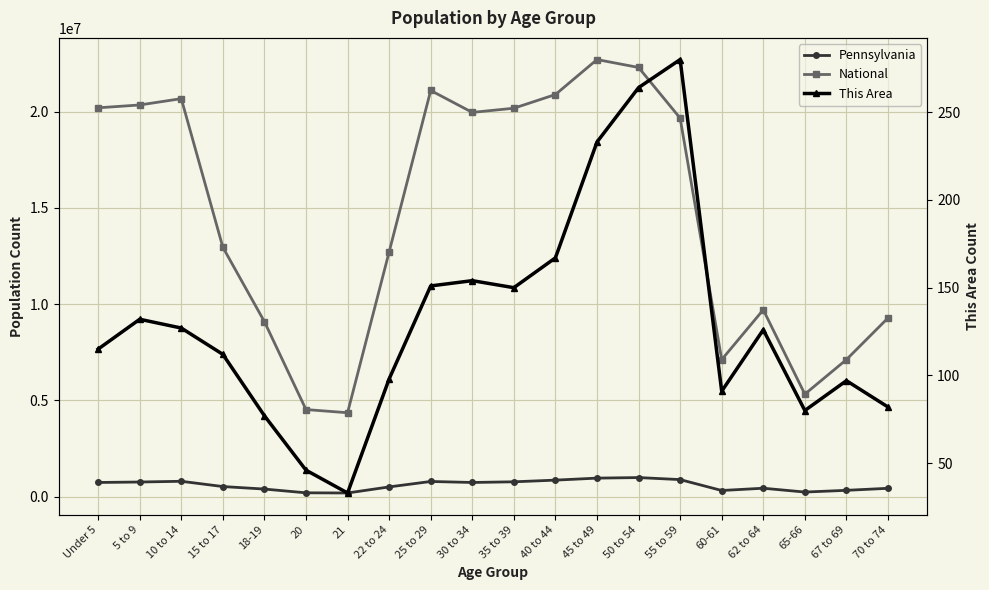

What is the total value across all series at 67 to 69?

7436837